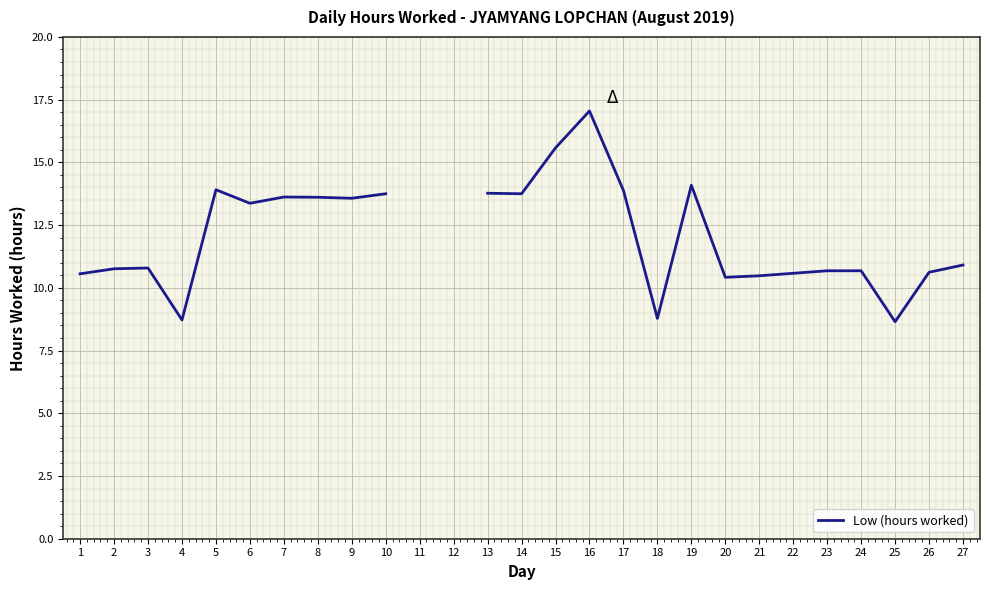

What is the value of the 6th point from the left?

13.4